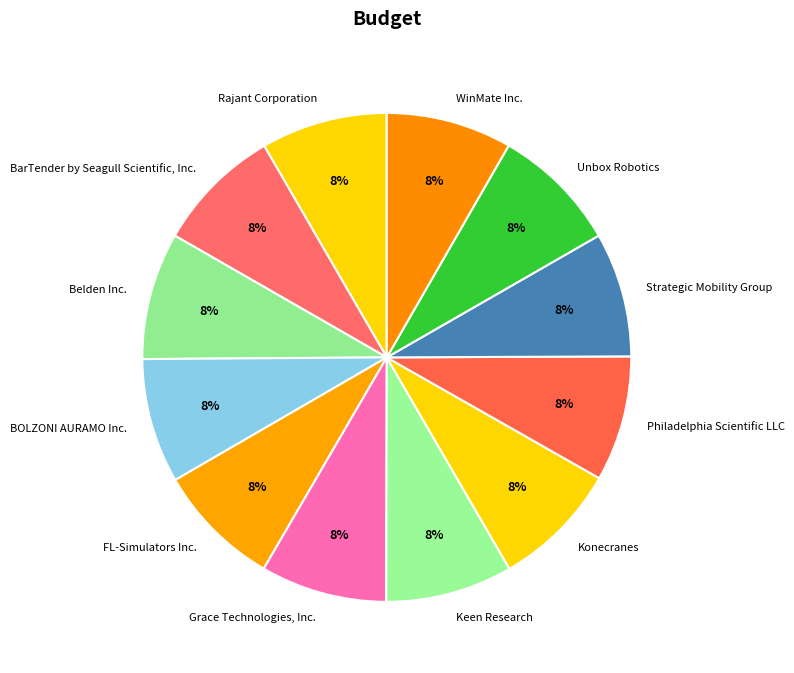

Is there a majority slice in this chart?

No